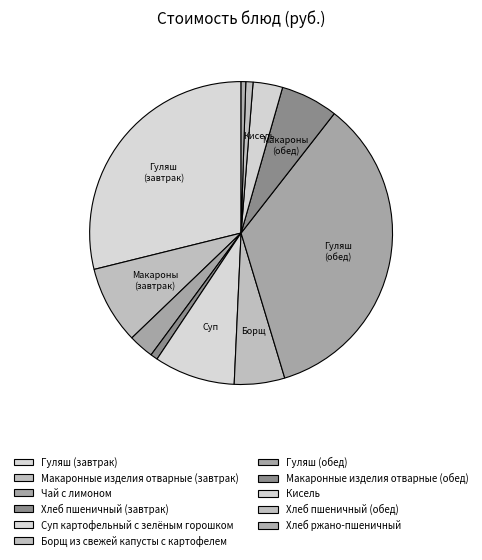

Rank the categories by value from highest to lowest.

Гуляш (обед), Гуляш (завтрак), Суп картофельный с зелёным горошком, Макаронные изделия отварные (завтрак), Макаронные изделия отварные (обед), Борщ из свежей капусты с картофелем, Кисель, Чай с лимоном, Хлеб пшеничный (завтрак), Хлеб пшеничный (обед), Хлеб ржано-пшеничный